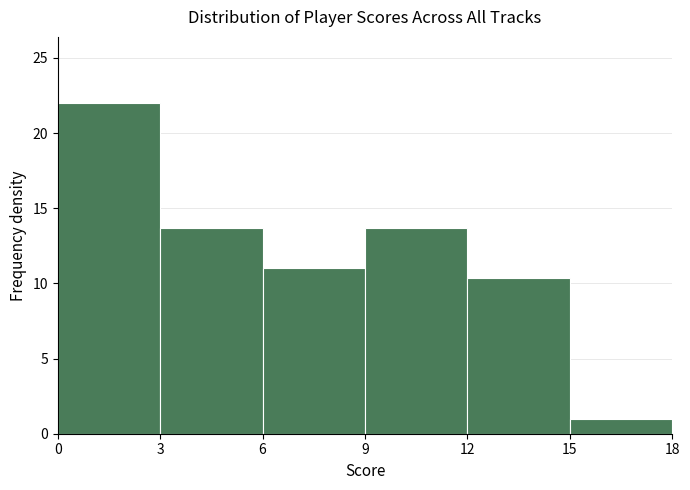

Reading left to right, transcribe this chart: for each bar, give the range it covers on the x-axis and its height. The values are not printed on the chart, so give them approximately, as read against the axis.

0 to 3: 22.0
3 to 6: 13.5
6 to 9: 11.0
9 to 12: 13.5
12 to 15: 10.5
15 to 18: 1.0